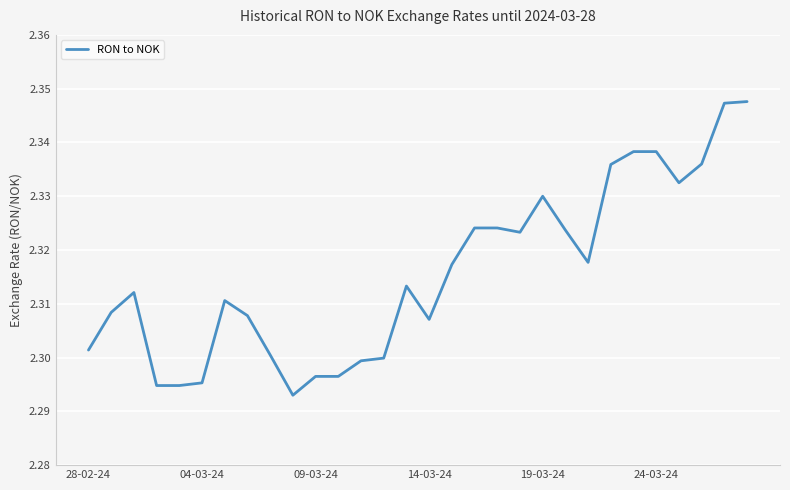

What is the minimum value shown in the chart?

2.3